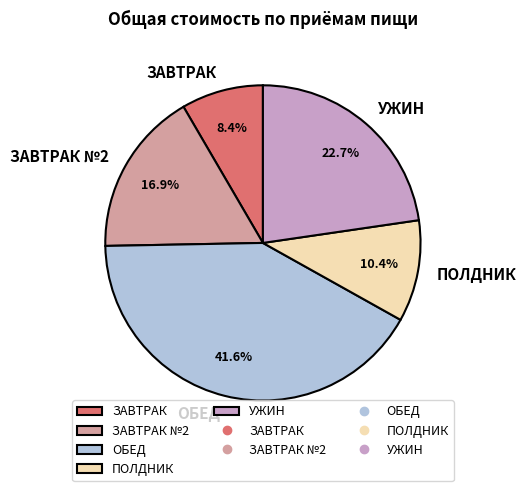

Is there a majority slice in this chart?

No